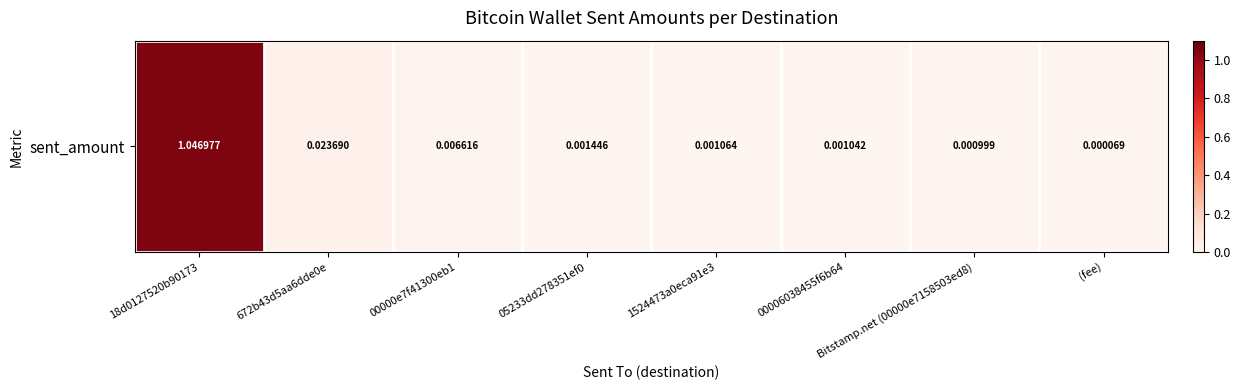

Reading left to right, transcribe all the data shown in this chart.

1.0	0.0	0.0	0.0	0.0	0.0	0.0	0.0